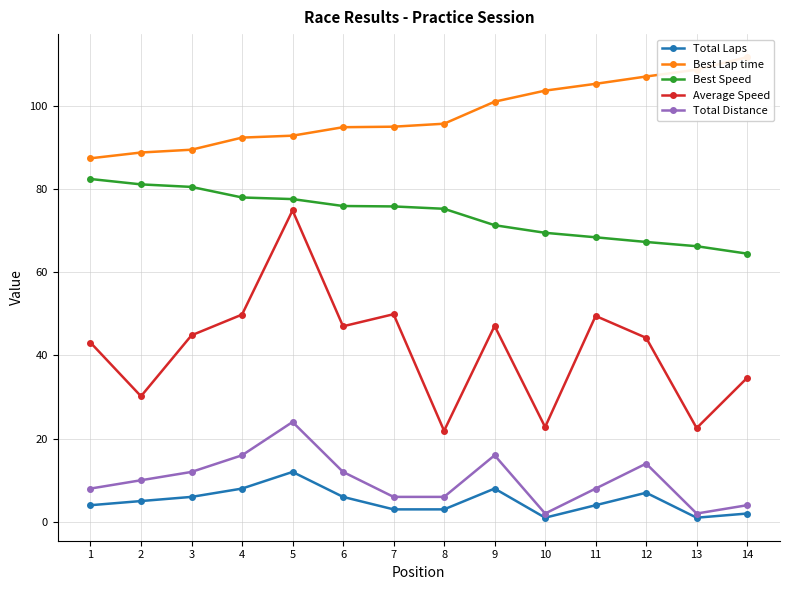

What is the spread (max minus min) of values at 10?

102.6